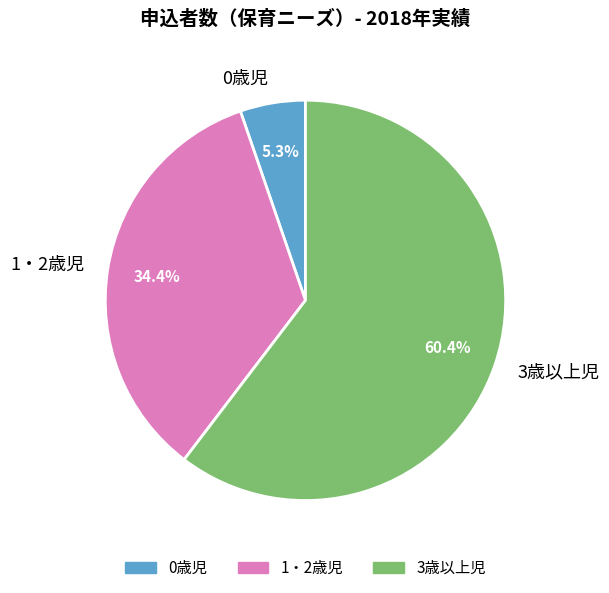

What is the majority slice?

3歳以上児